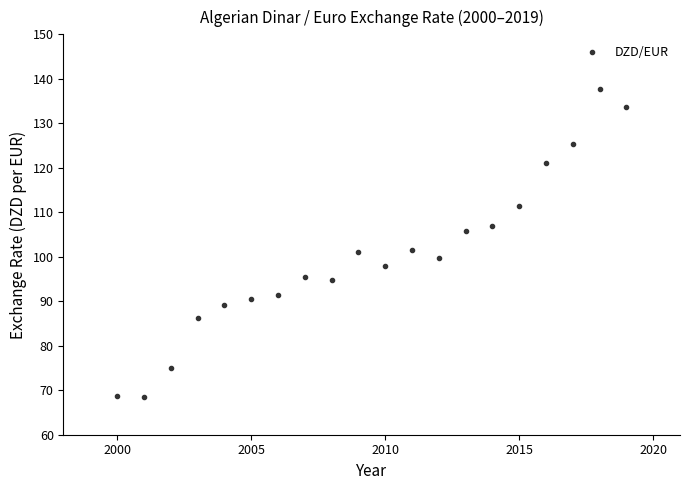

What is the range of Y values (max minus min)?

69.2